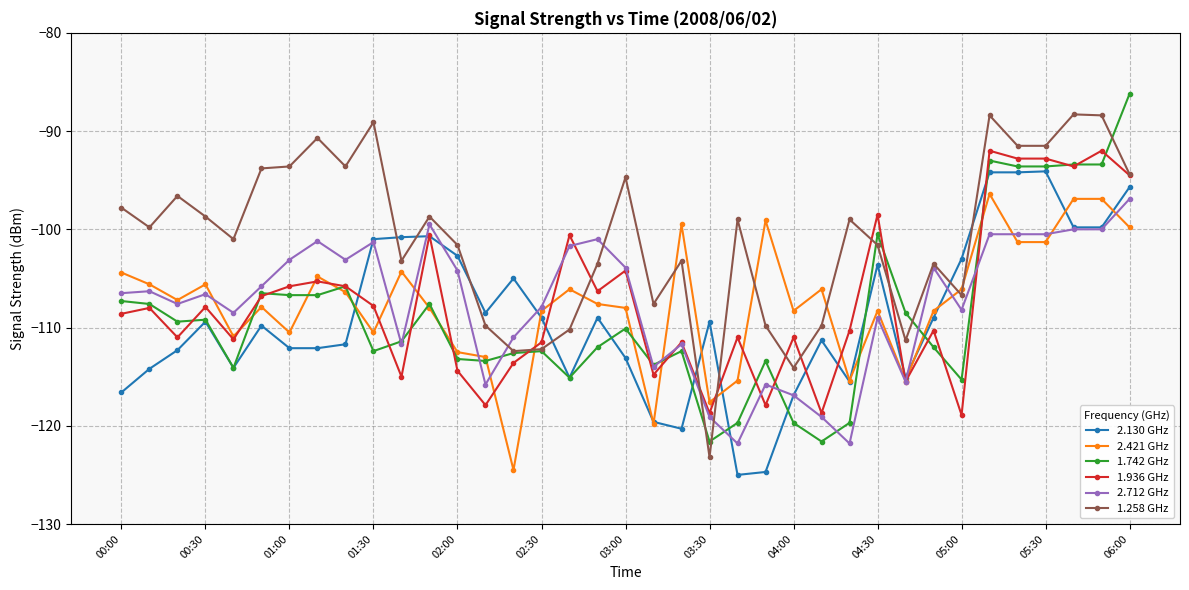

Which series ends up on top after the final intersection of 2.130 GHz and 1.258 GHz?

1.258 GHz